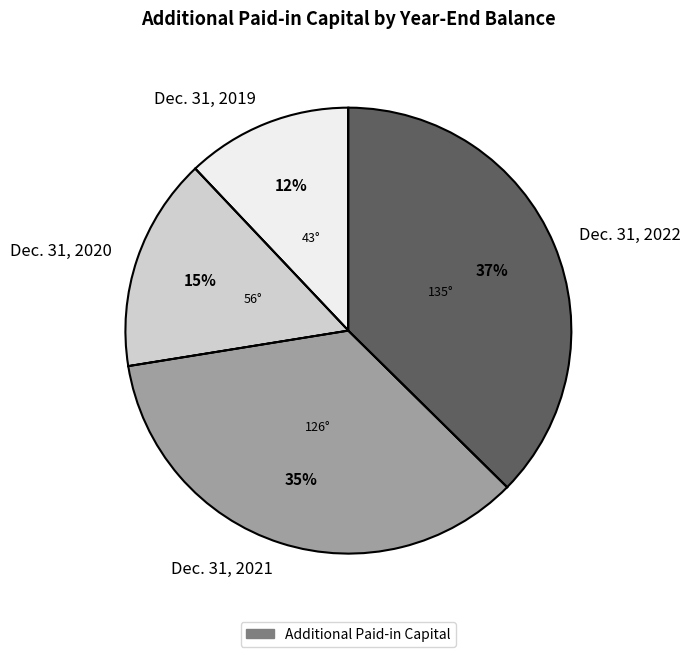

Count the number of slices in the pie.

4